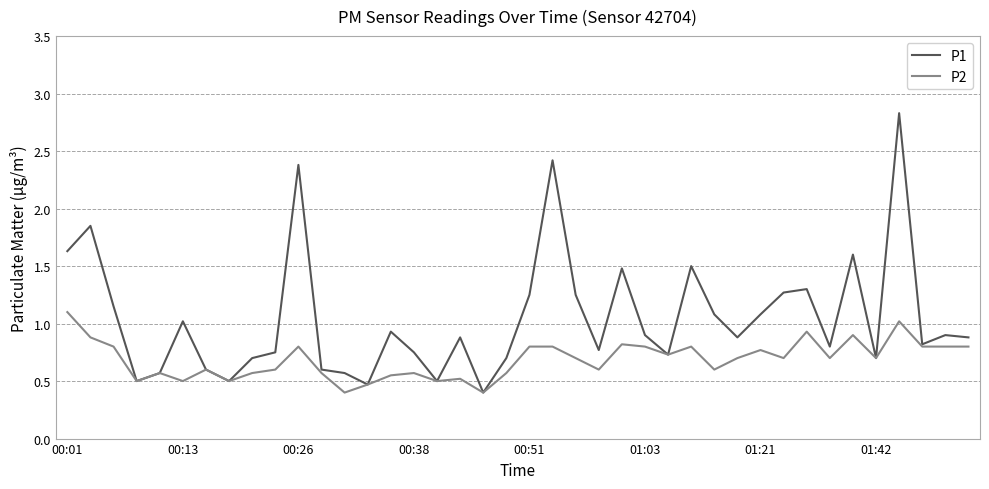

What is the maximum value shown in the chart?

2.8